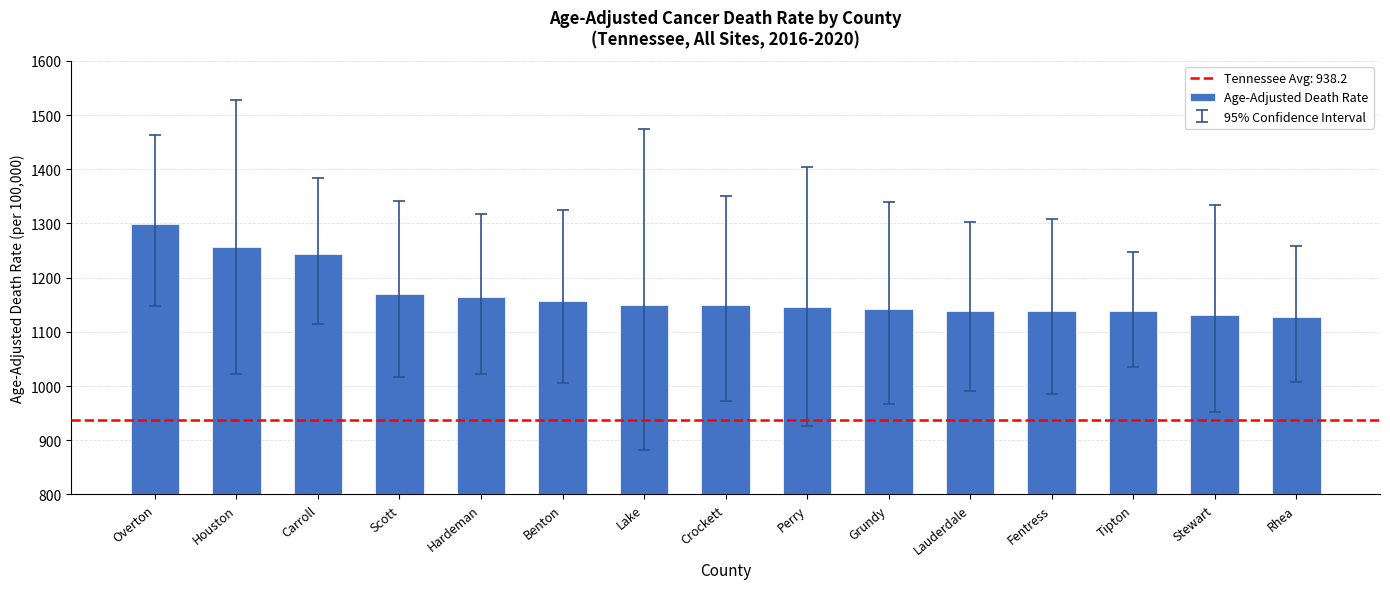

What is the ratio of the value at Overton to the value at Houston?

1.0